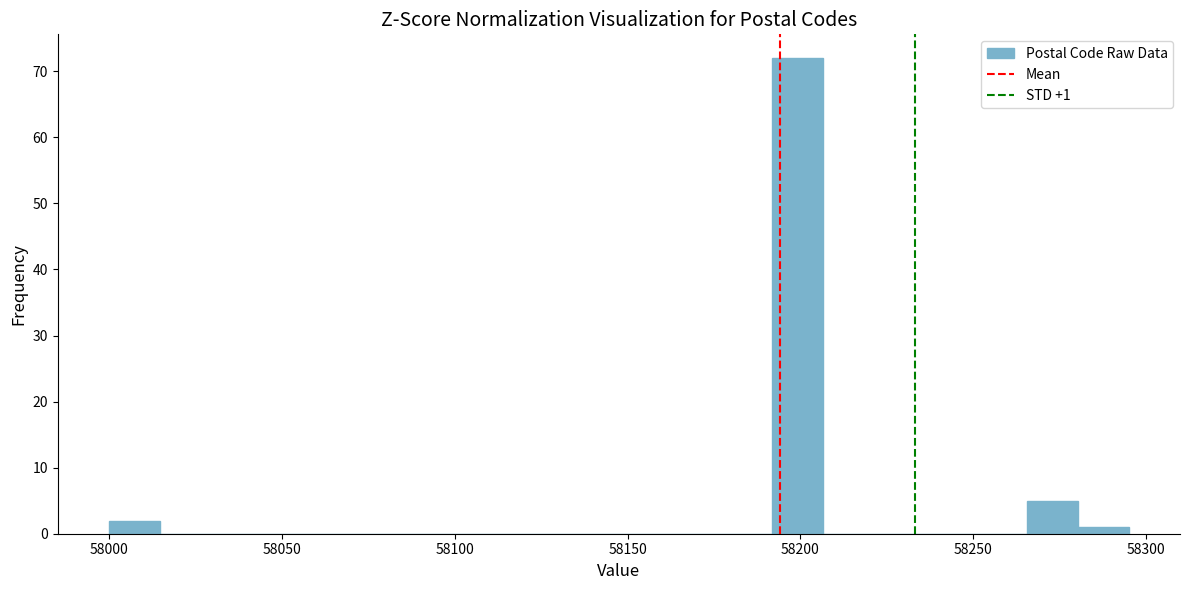

Around what value on the x-axis is the tallest bar? Give the approximate position of its centre, as read against the axis.

58200